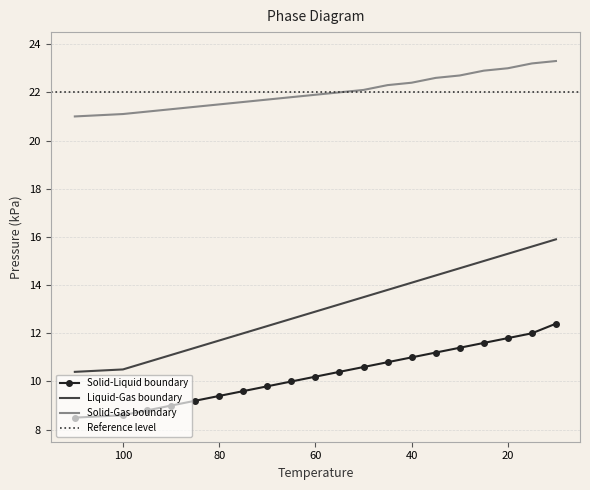

What is the greatest value displayed?

23.3